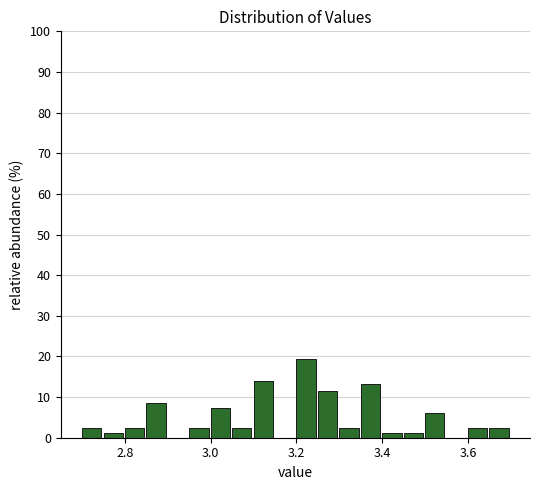

Read against the x-axis, roughly where is the centre of the tallest bar?

3.22